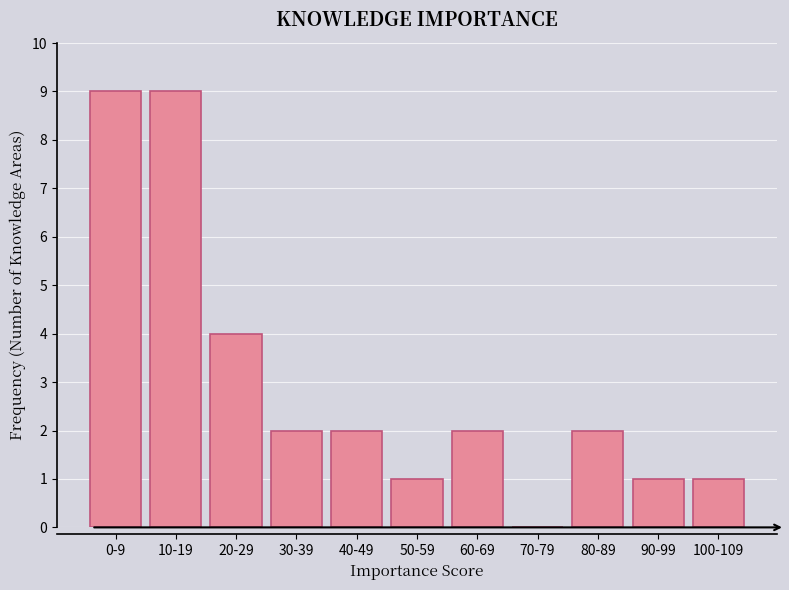

Reading left to right, extract all data points from this chart.

0-9=9	10-19=9	20-29=4	30-39=2	40-49=2	50-59=1	60-69=2	70-79=0	80-89=2	90-99=1	100-109=1